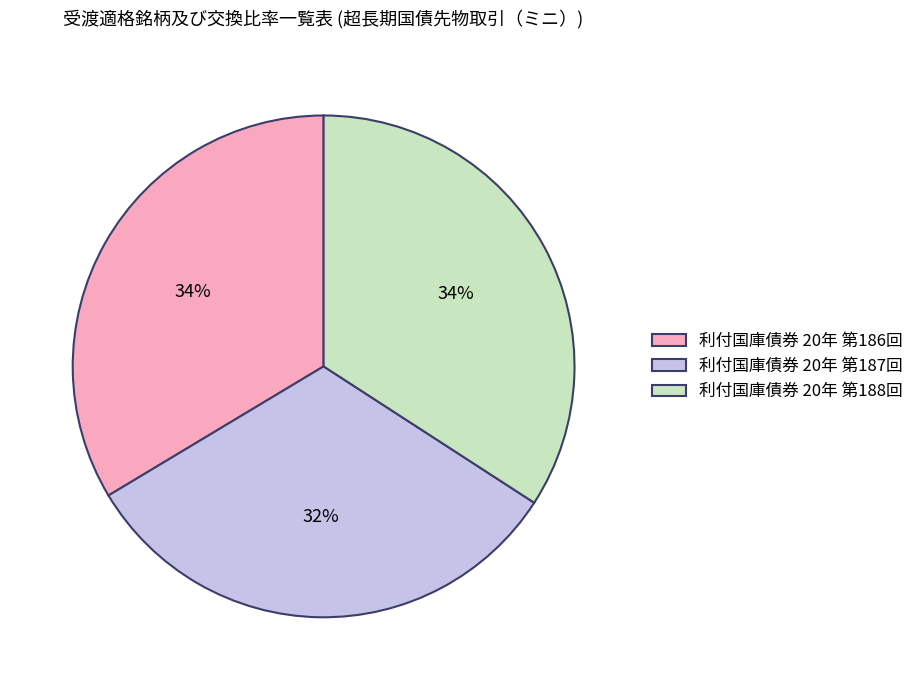

Combined, do 利付国庫債券 20年 第187回 and 利付国庫債券 20年 第186回 account for over 50%?

Yes